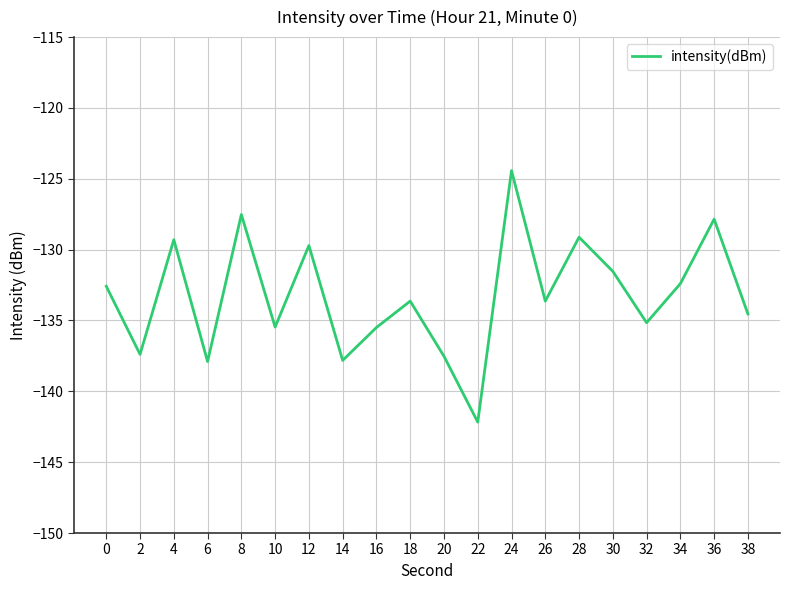

What is the change in value from 6 to 24?

+13.5